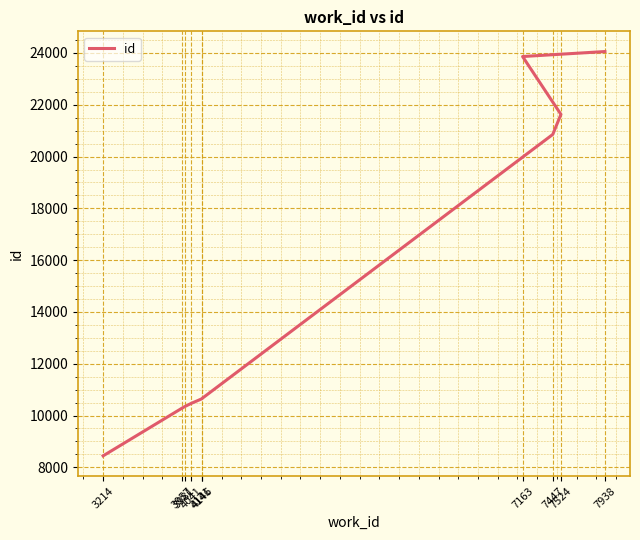

Reading right to left, transcribe all the data shown in this chart.

7938=24055	7163=23863	7524=21628	7447=20854	4146=10662	4141=10643	4041=10465	3981=10343	3957=10286	3214=8444